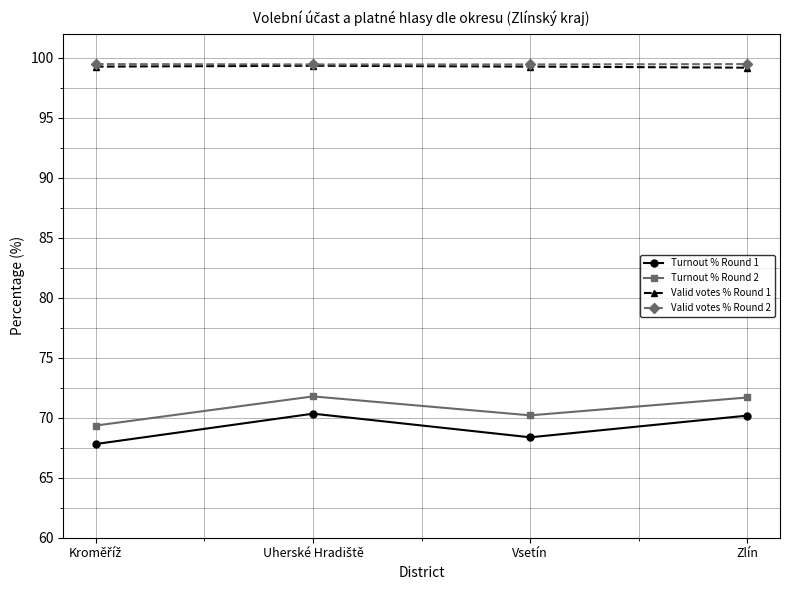

What is the label of the 3rd point from the left?

Vsetín